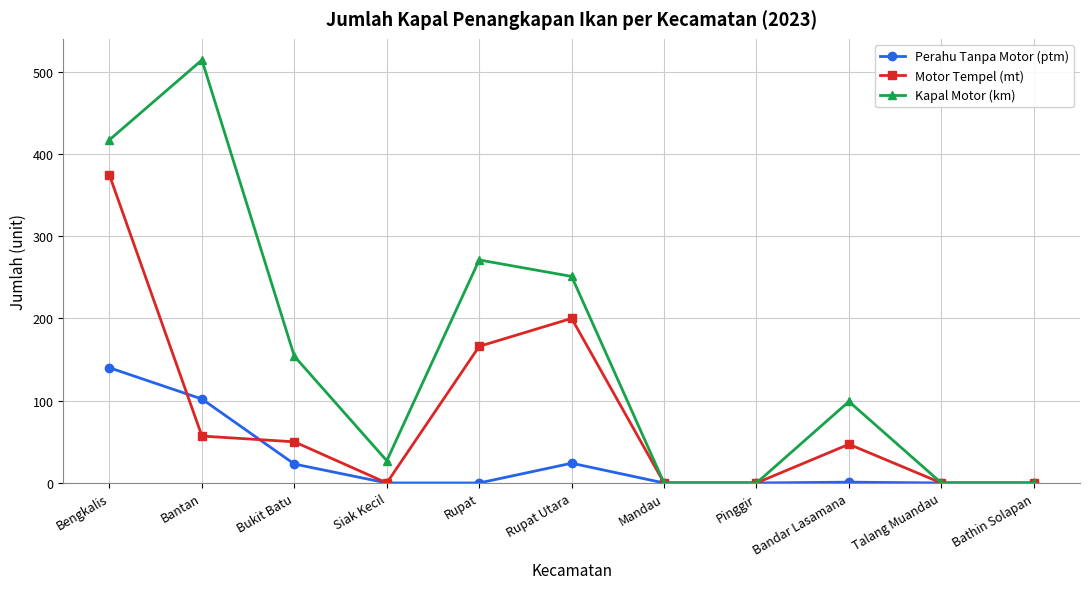

What is the label of the 4th point from the left?

Siak Kecil